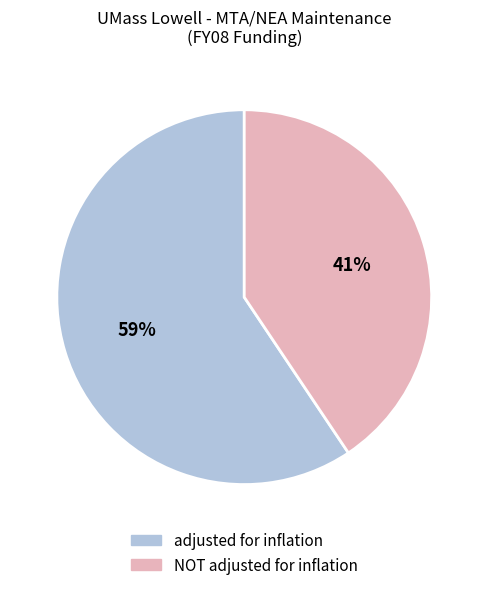

What percentage is the NOT adjusted for inflation slice, to the nearest percent?

41%